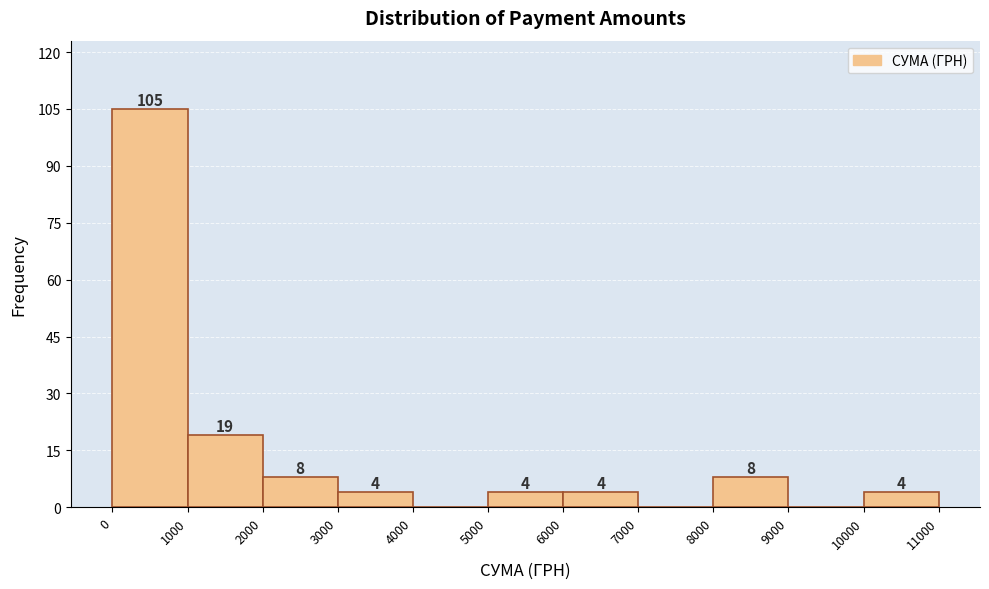

Over which range of the x-axis is the bar tallest?

0 to 1000